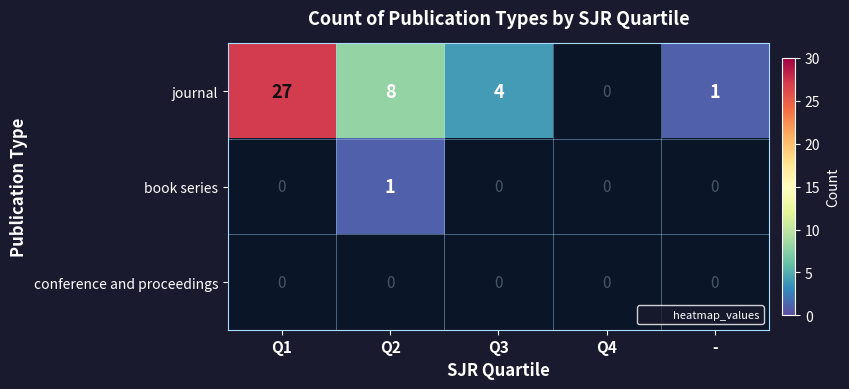

Is the value of book series at Q4 greater than the value of conference and proceedings at Q2?

No